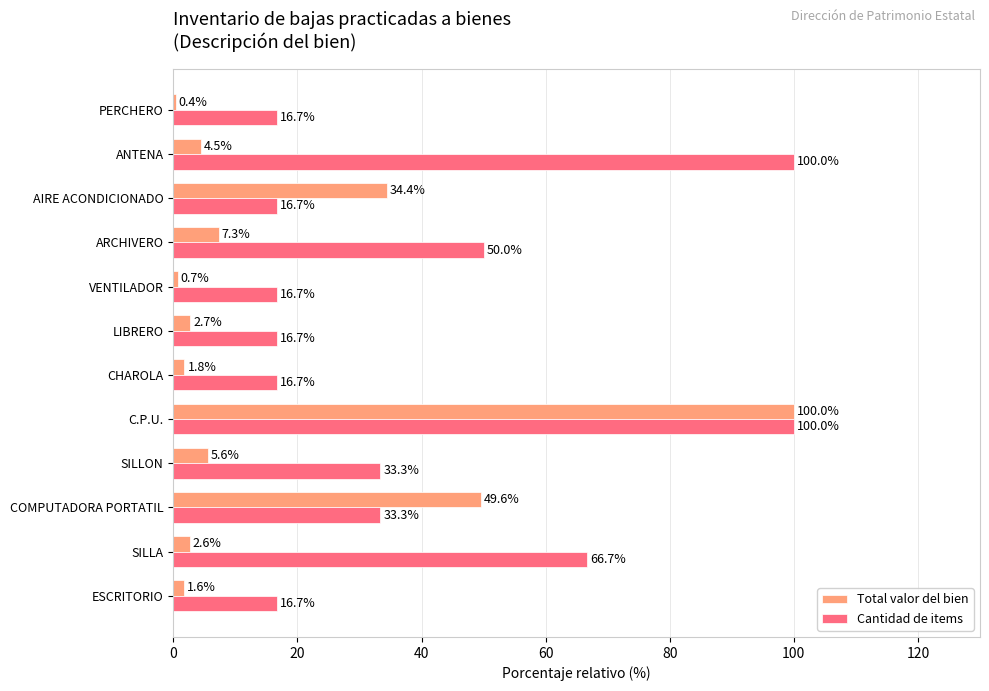

Which series changed the most between LIBRERO and ANTENA?

Cantidad de items